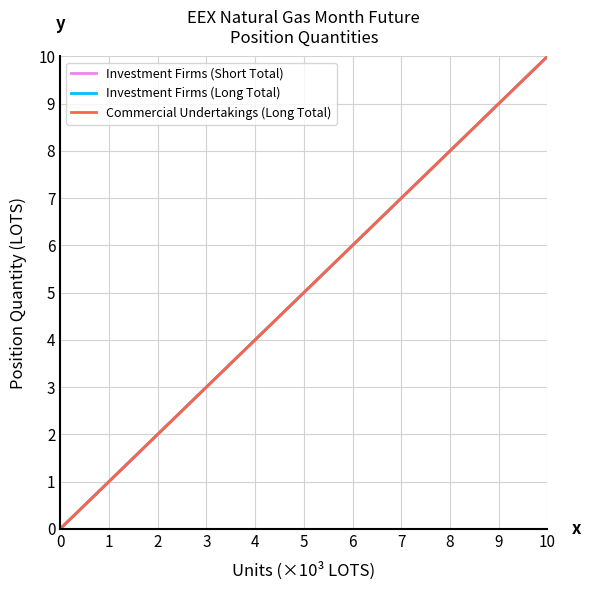

Is this an area chart (filled region under the line)?

No